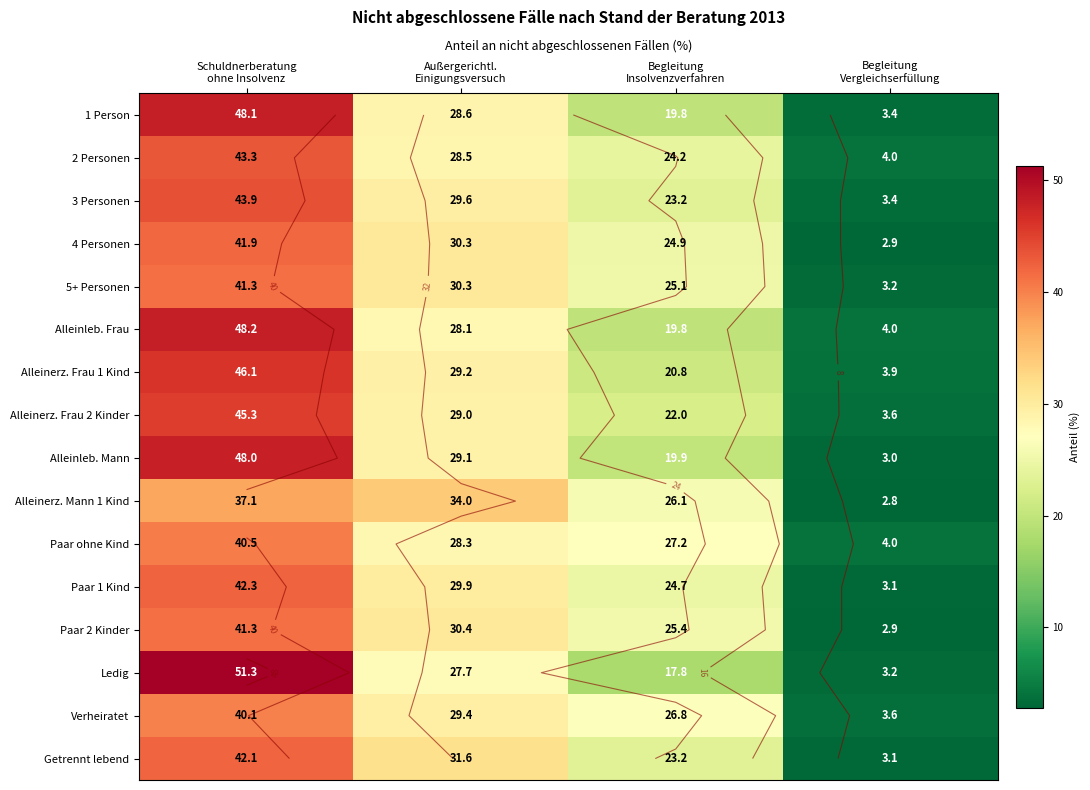

What is the spread (max minus min) of values at Begleitung
Vergleichserfüllung?

1.2